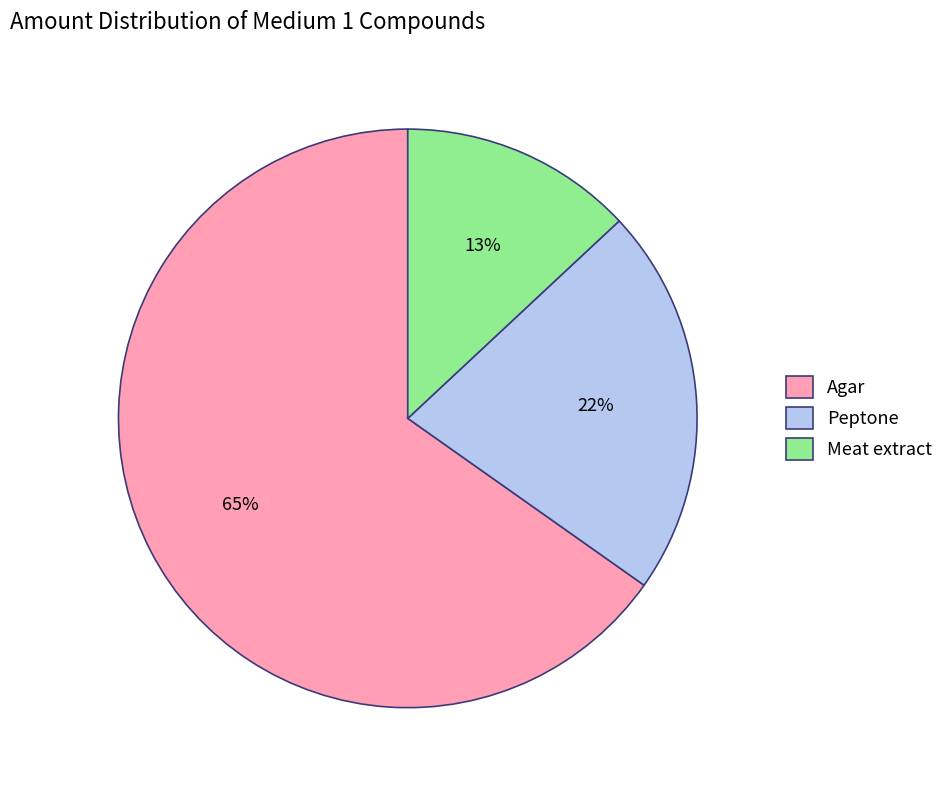

To the nearest percent, what is the average slice percentage?

33%